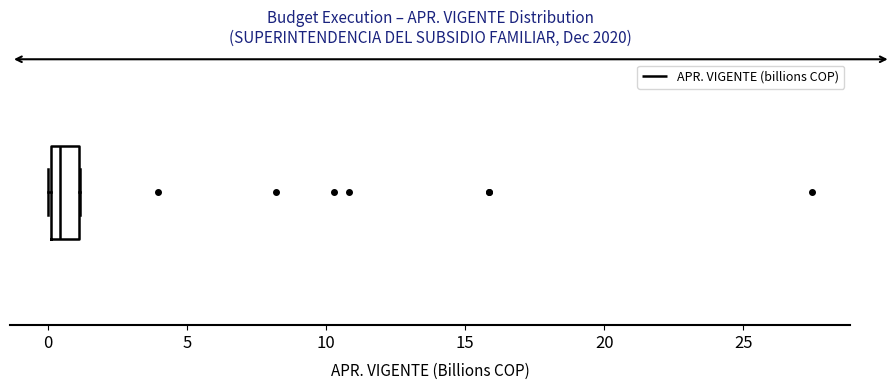

Read this box plot against the x-axis: the position of the median line, the range covered by the box, and the ends of both whiskers. The values are not printed on the chart, so give them approximately, as read against the axis.

median 0.5, box 0.0 to 1.0, whiskers 0.0 to 1.0